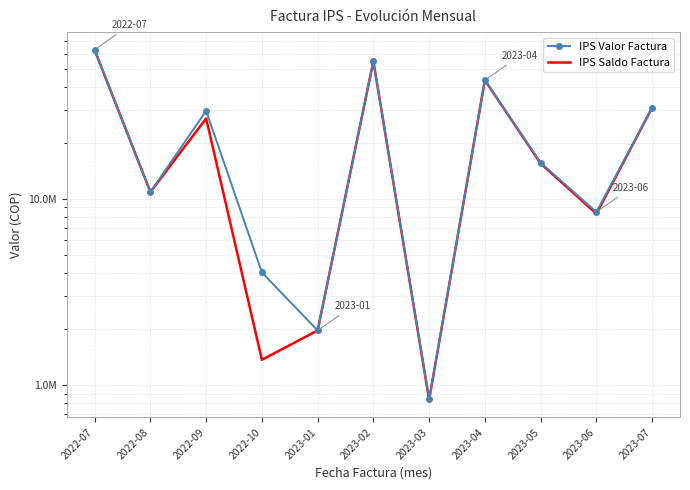

Rank the categories by IPS Saldo Factura value from lowest to highest.

2023-03, 2022-10, 2023-01, 2023-06, 2022-08, 2023-05, 2022-09, 2023-07, 2023-04, 2023-02, 2022-07